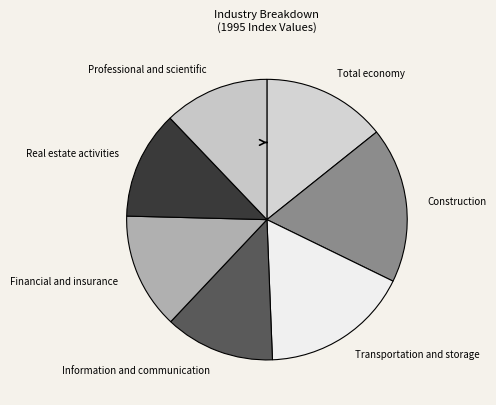

Do Construction and Transportation and storage together represent more than half of the pie?

No